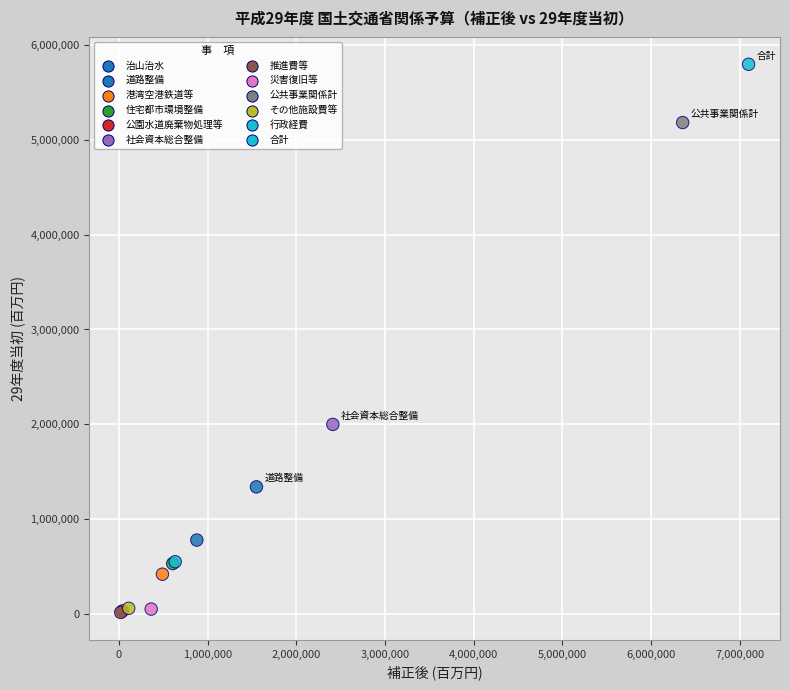

What Y value in the scatter plot is closest to 2906382?

1999694